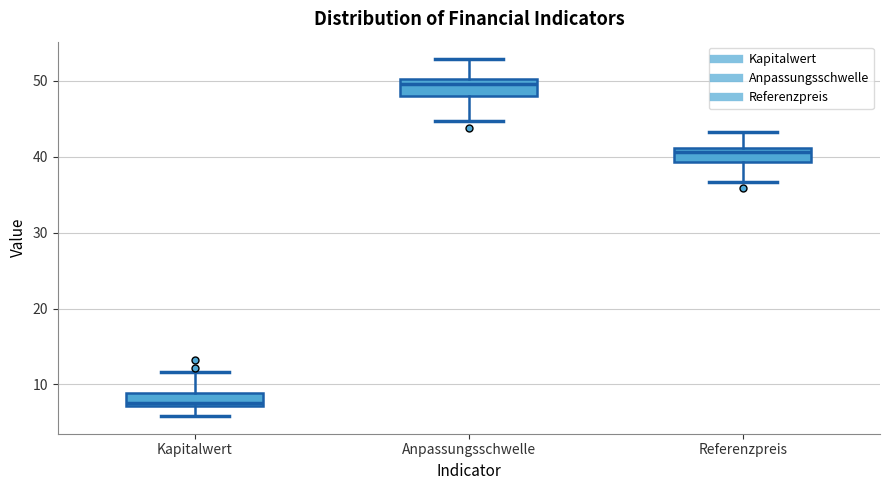

Where does the median line of the box for Kapitalwert sit on the y-axis? The values are not printed on the chart, so give them approximately, as read against the axis.

8